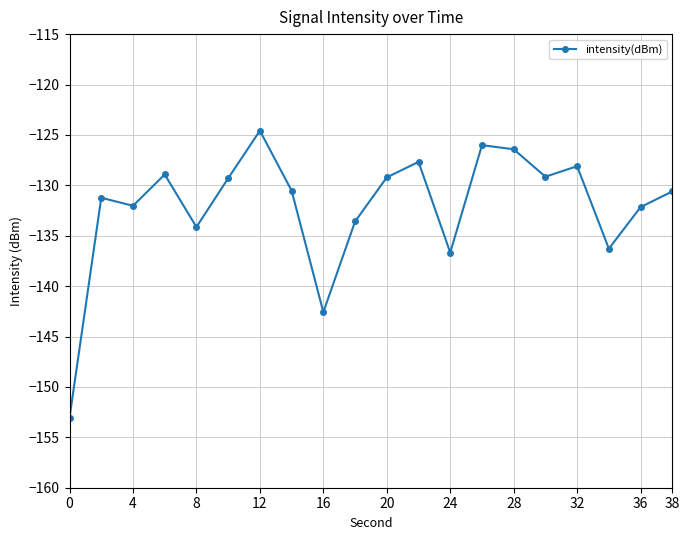

Is this an area chart (filled region under the line)?

No